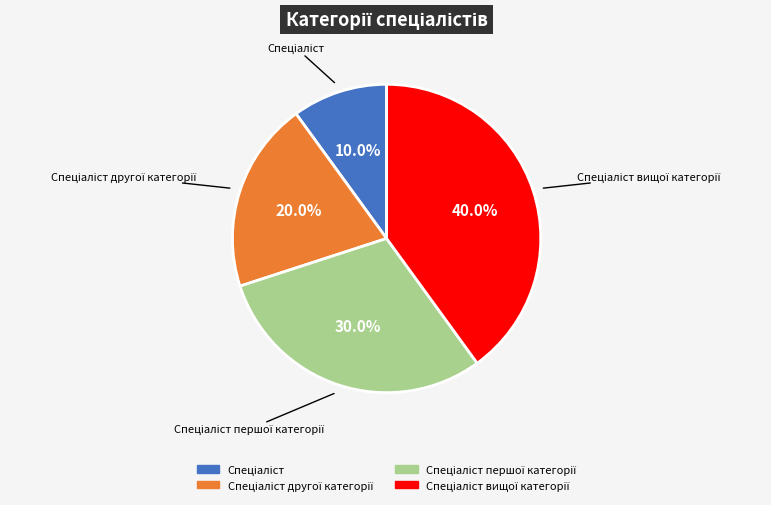

Is there a majority slice in this chart?

No